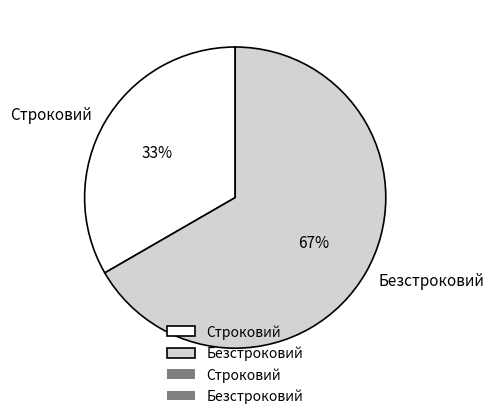

Is it true that Строковий is 33% of the pie?

True